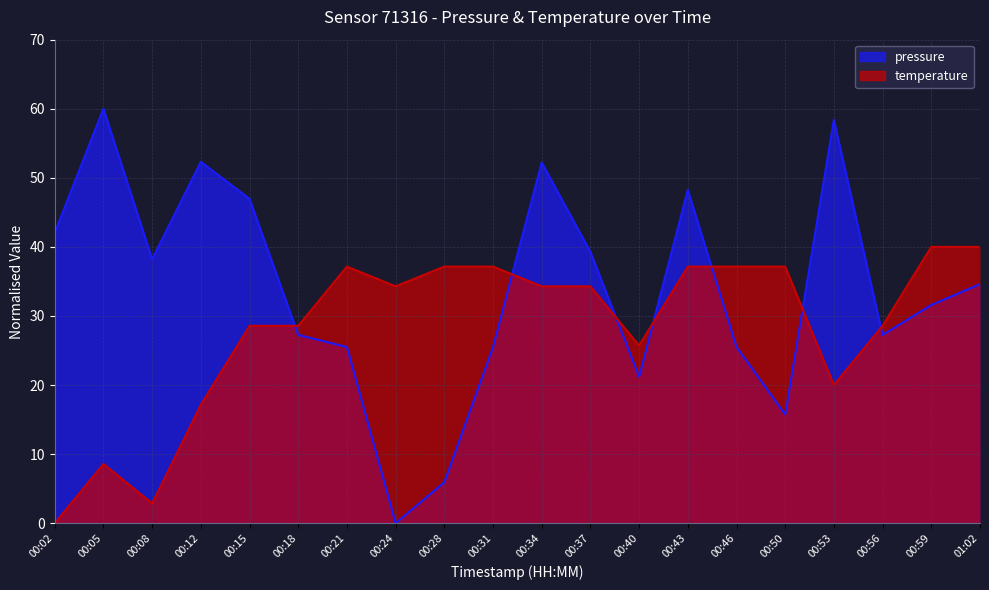

What is the value of the temperature point at the 12th from the left?

34.3